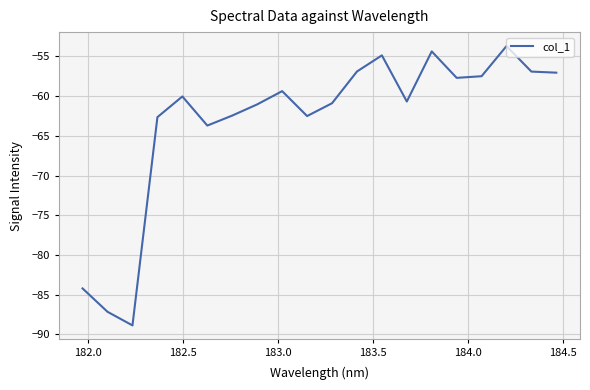

What is the average value?

-63.1